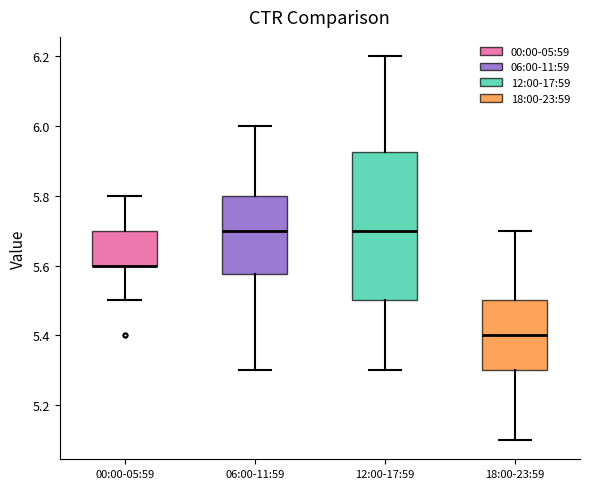

Reading left to right, read every box against the y-axis: the position of its median line, the range the box covers, and the ends of its whiskers. The values are not printed on the chart, so give them approximately, as read against the axis.

00:00-05:59: median 5.60 (drawn on the box's lower edge), box 5.60 to 5.70, whiskers 5.50 to 5.80
06:00-11:59: median 5.70, box 5.58 to 5.80, whiskers 5.30 to 6.00
12:00-17:59: median 5.70, box 5.50 to 5.92, whiskers 5.30 to 6.20
18:00-23:59: median 5.40, box 5.30 to 5.50, whiskers 5.10 to 5.70